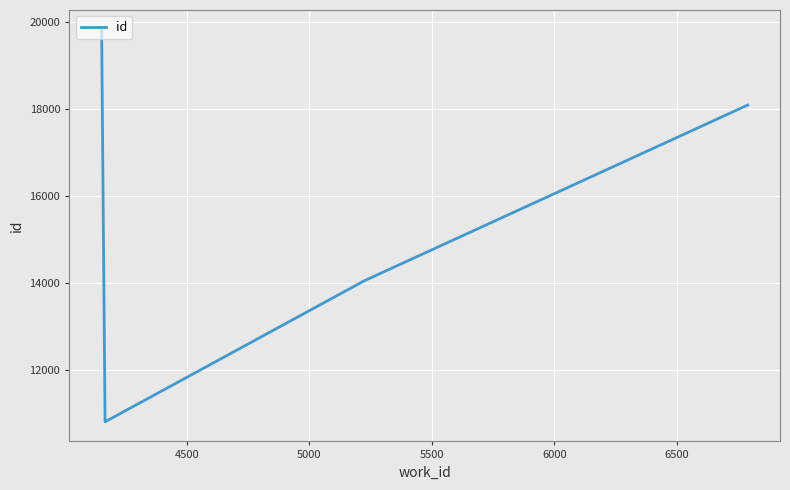

What is the greatest value displayed?

19833